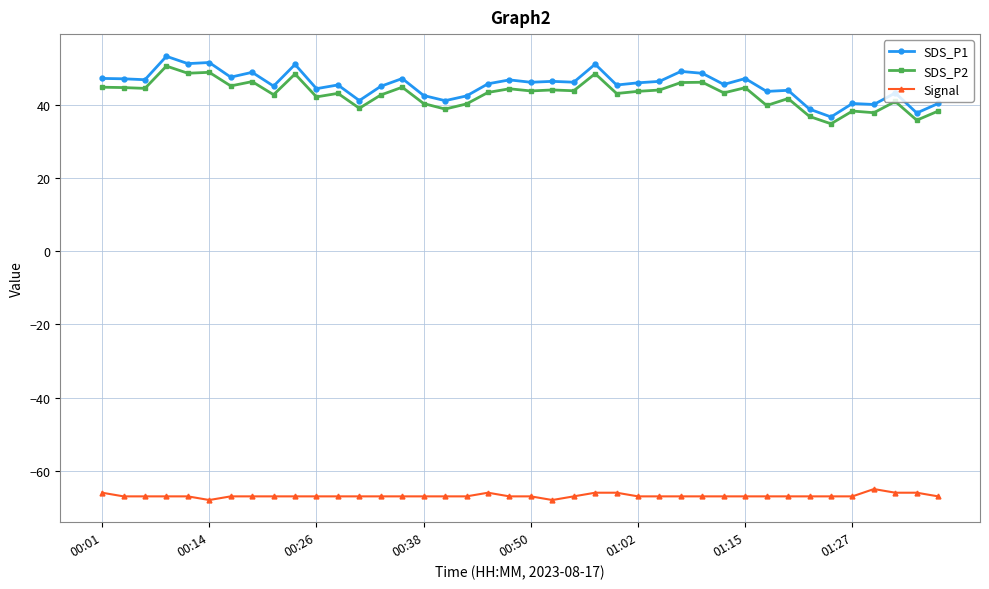

What are all the series names shown in the legend?

SDS_P1, SDS_P2, Signal